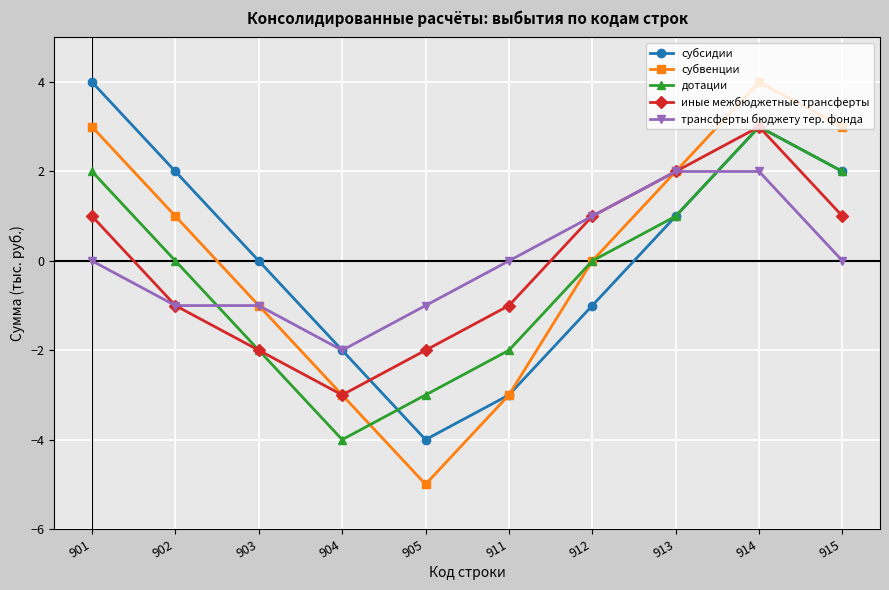

At which category does субвенции reach its first local peak?

914